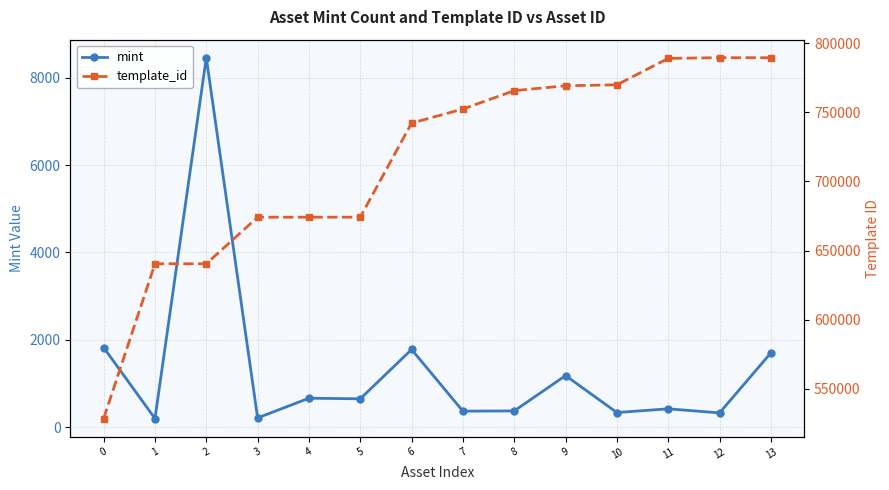

Which label corresponds to the largest value in the chart?

12